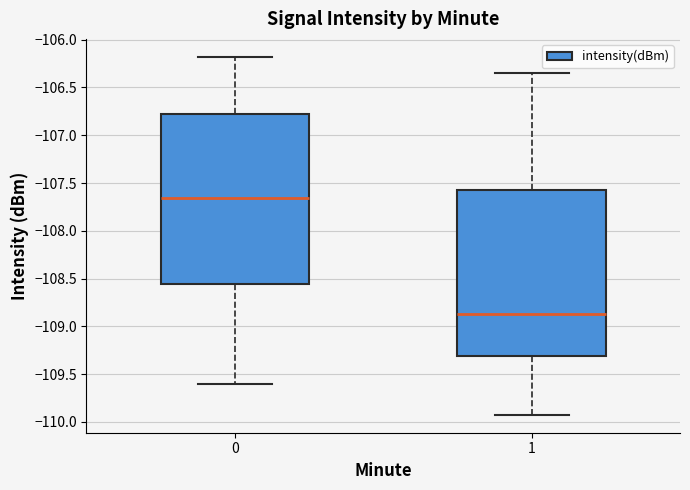

Which box's median line is the highest?

0